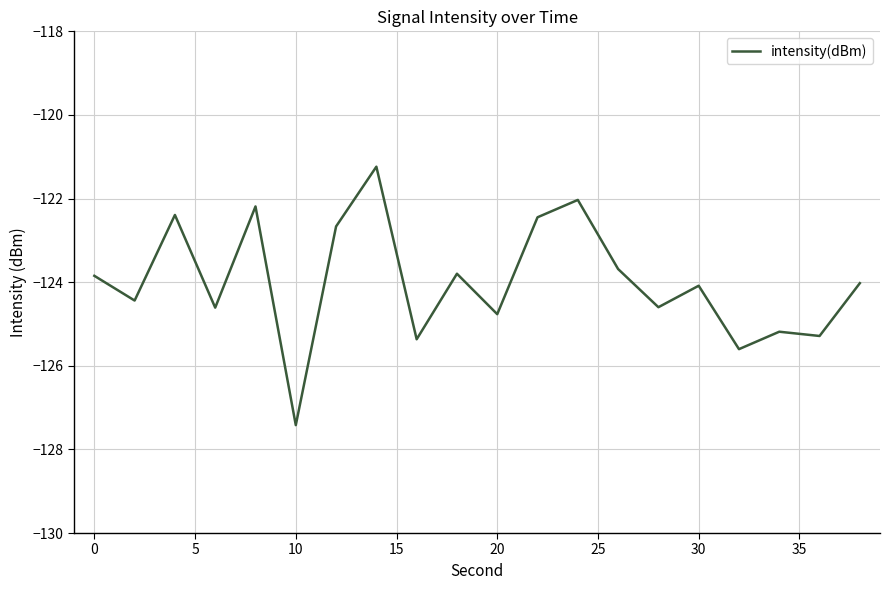

Reading left to right, what are all the values shown in this chart?

-123.8	-124.4	-122.4	-124.6	-122.2	-127.4	-122.7	-121.2	-125.4	-123.8	-124.8	-122.4	-122.0	-123.7	-124.6	-124.1	-125.6	-125.2	-125.3	-124.0